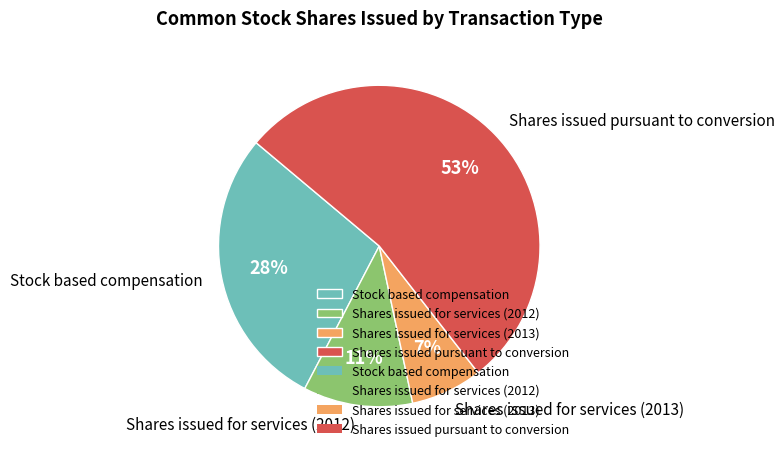

To the nearest percent, what percentage of the pie is Shares issued for services (2013)?

7%